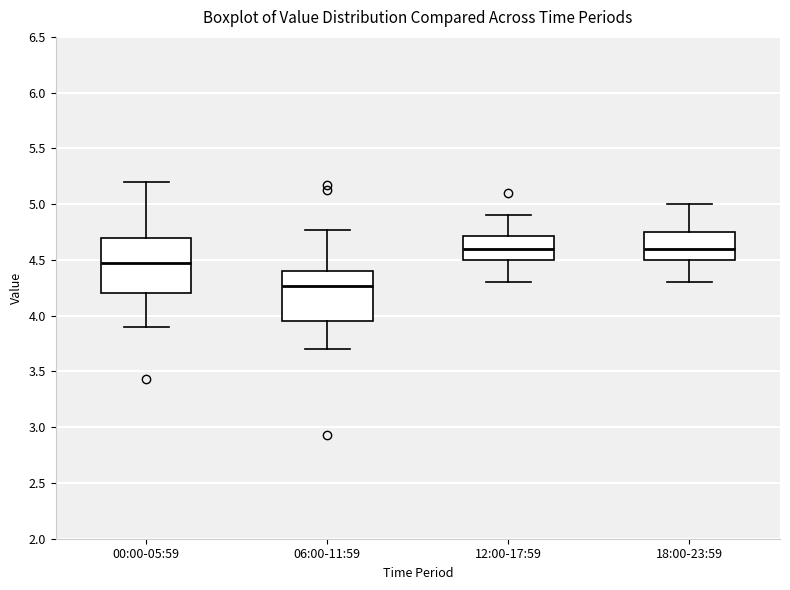

Reading left to right, transcribe this box plot: for each box, give where its median line is, the range the box spans, and where its two whiskers end, as read against the y-axis. The values are not printed on the chart, so give them approximately, as read against the axis.

00:00-05:59: median 4.45, box 4.20 to 4.70, whiskers 3.90 to 5.20
06:00-11:59: median 4.25, box 3.95 to 4.40, whiskers 3.70 to 4.75
12:00-17:59: median 4.60, box 4.50 to 4.70, whiskers 4.30 to 4.90
18:00-23:59: median 4.60, box 4.50 to 4.75, whiskers 4.30 to 5.00